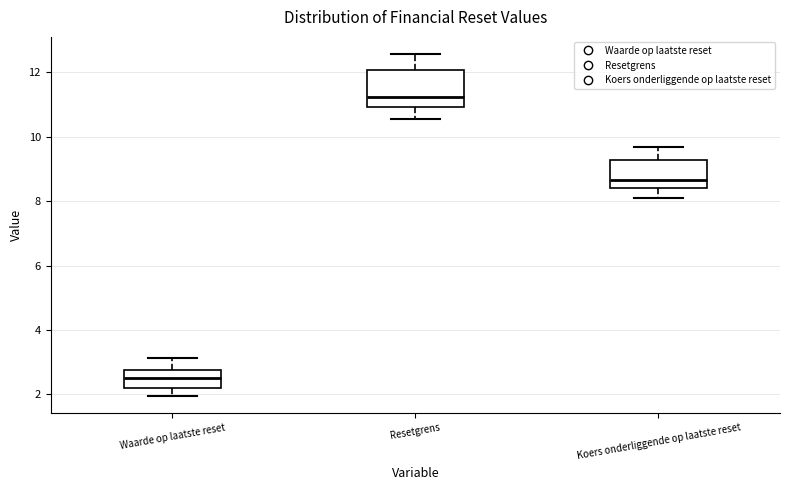

Where is the upper edge of the box for Resetgrens on the y-axis? The values are not printed on the chart, so give them approximately, as read against the axis.

12.0